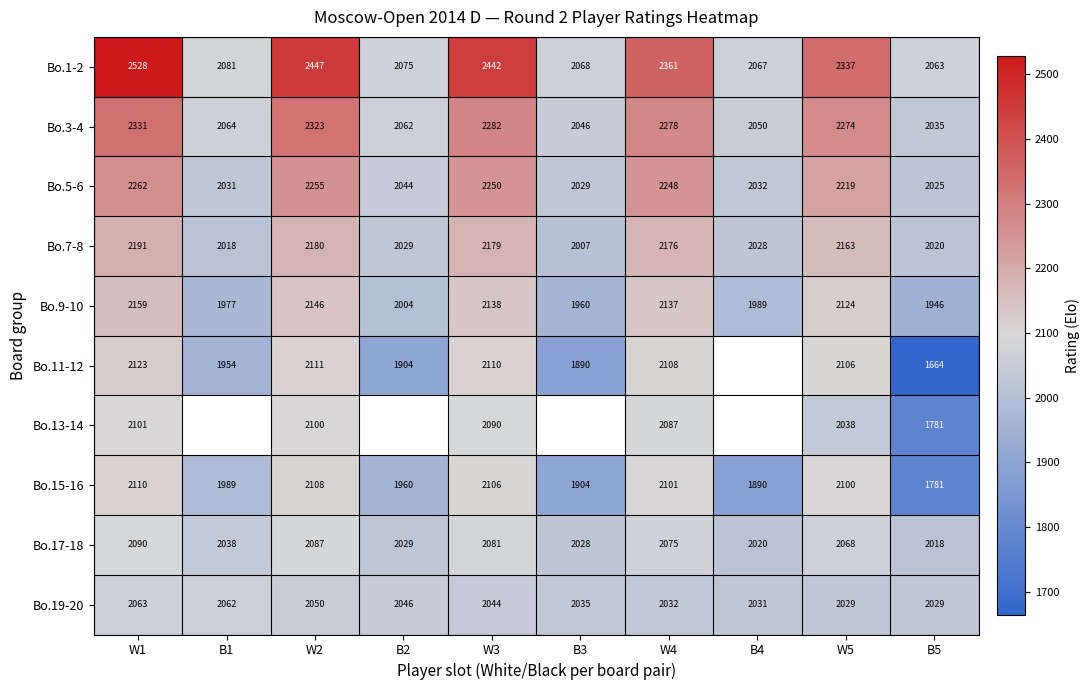

Rank the series at W3 from lowest to highest value.

Bo.19-20, Bo.17-18, Bo.13-14, Bo.15-16, Bo.11-12, Bo.9-10, Bo.7-8, Bo.5-6, Bo.3-4, Bo.1-2